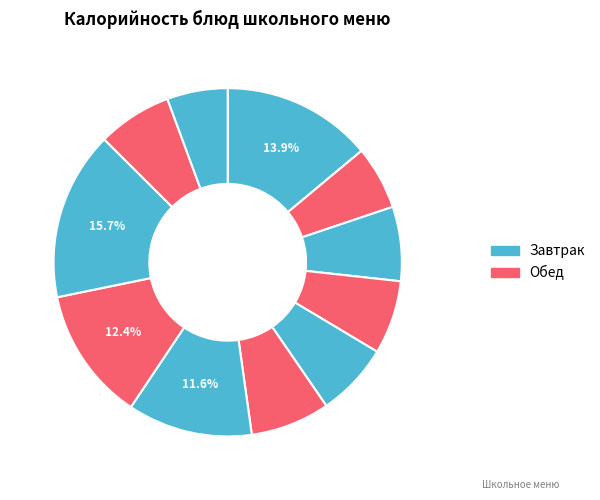

Which category has the biggest portion of the pie?

хлеб пшеничный